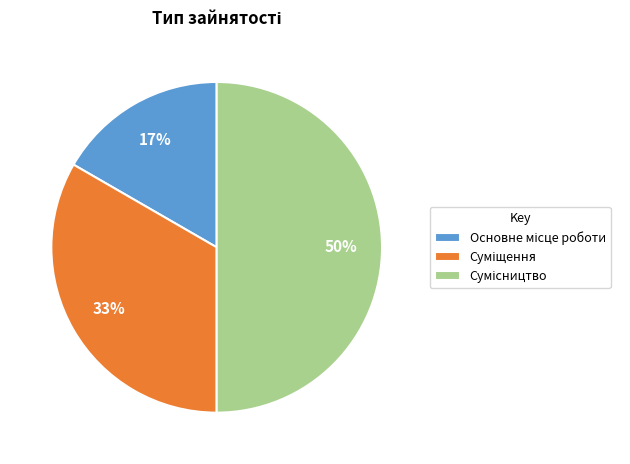

To the nearest percent, what is the average slice percentage?

33%